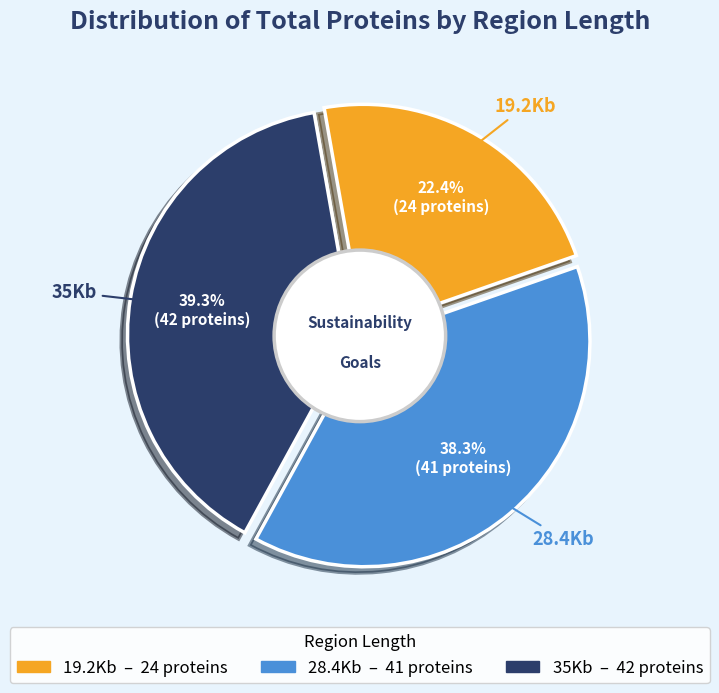

Is there any slice that represents more than half of the pie?

No